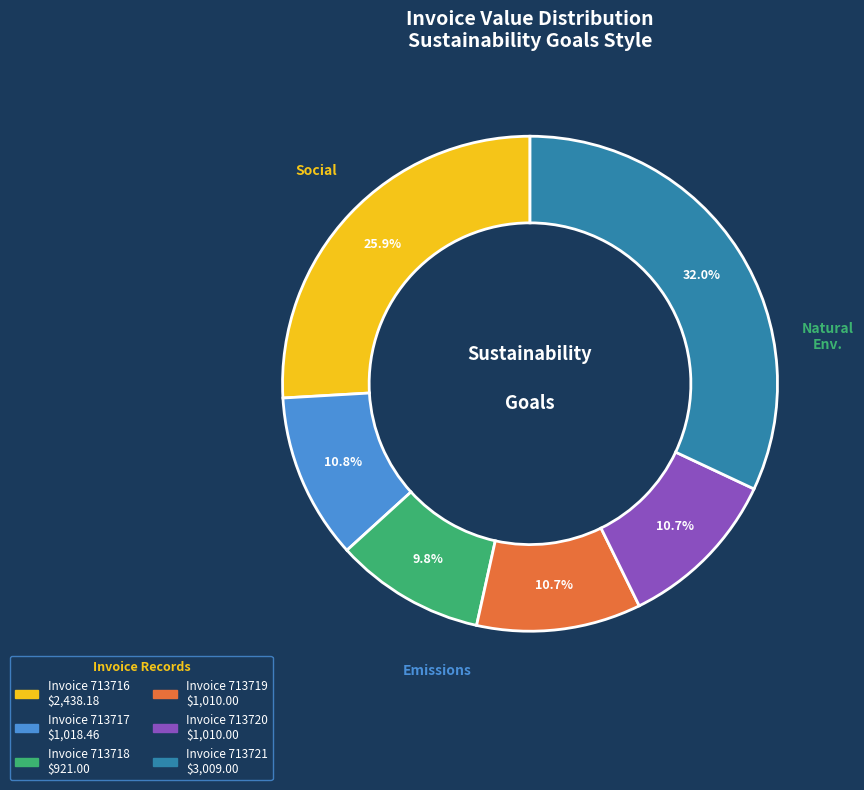

Is there a majority slice in this chart?

No